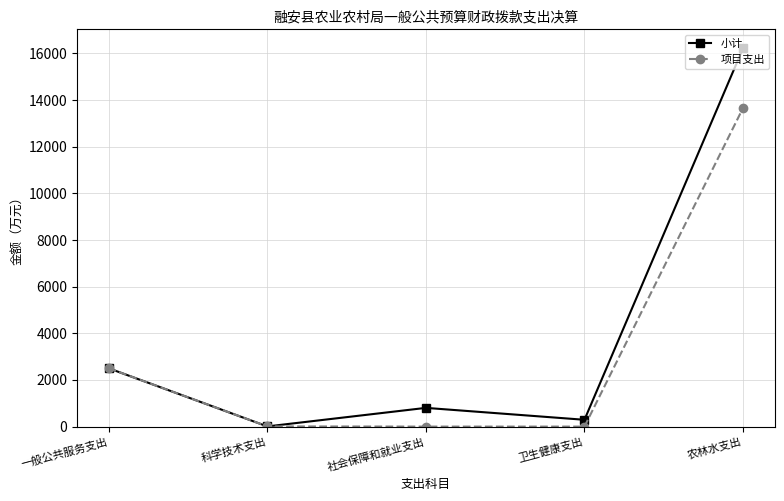

Is the value of 项目支出 at 科学技术支出 greater than the value of 小计 at 卫生健康支出?

No